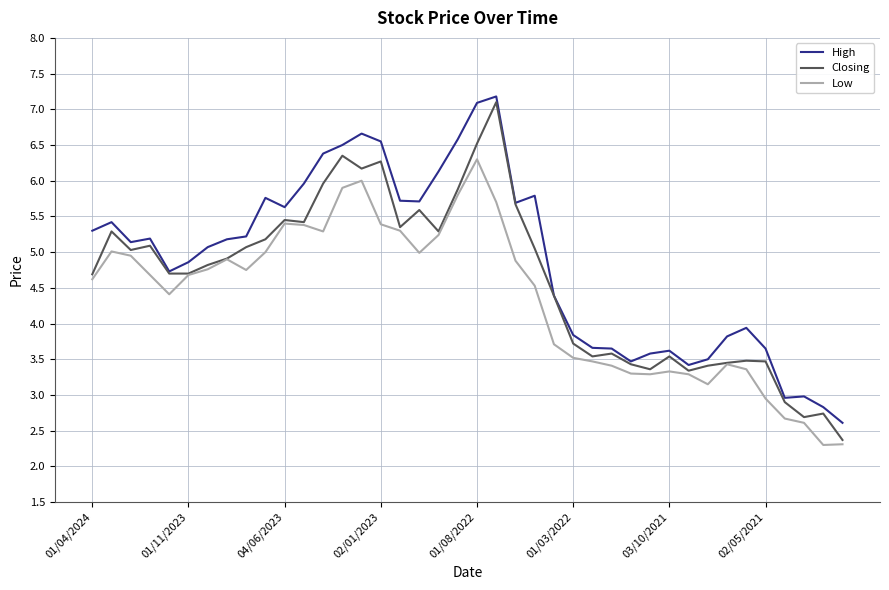

True or false: High and Low cross at least once.

False